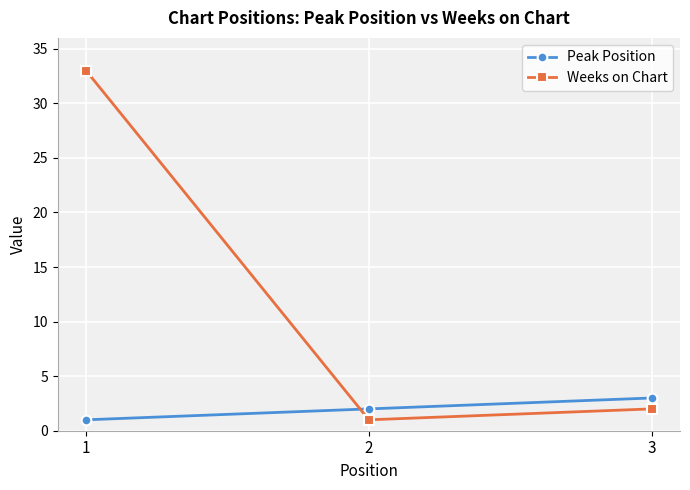

Reading right to left, list all the values displayed in this chart.

Peak Position: 3=3	2=2	1=1
Weeks on Chart: 3=2	2=1	1=33